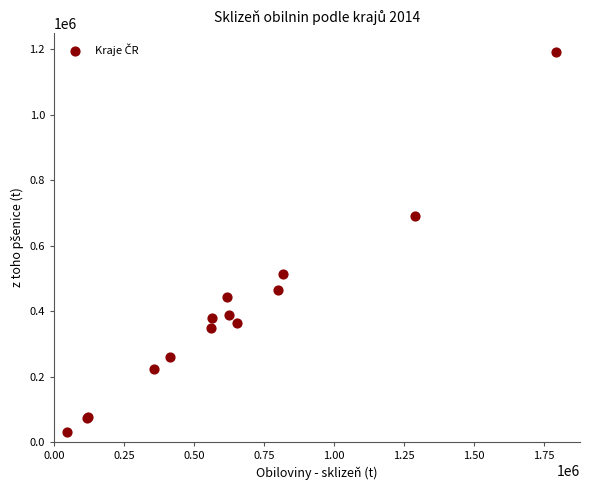

What Y value in the scatter plot is closest to 610839?

691331.9